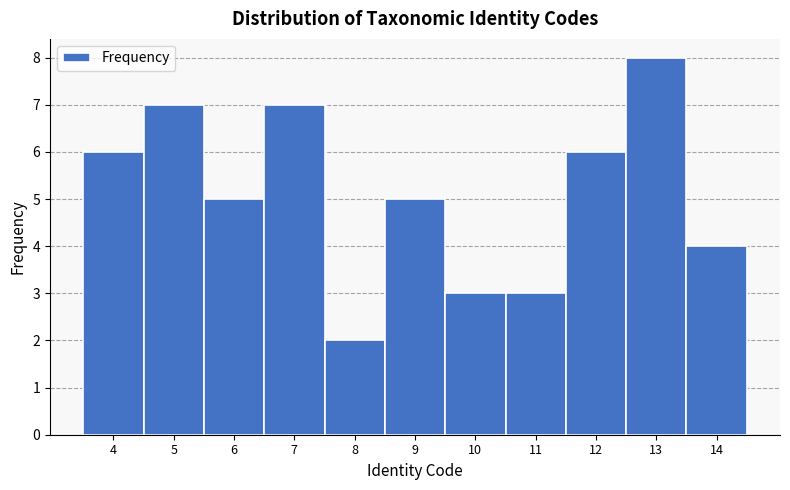

Reading left to right, list every bar in this chart as the range it spans on the x-axis followed by its height. The values are not printed on the chart, so give them approximately, as read against the axis.

3.5 to 4.5: 6
4.5 to 5.5: 7
5.5 to 6.5: 5
6.5 to 7.5: 7
7.5 to 8.5: 2
8.5 to 9.5: 5
9.5 to 10.5: 3
10.5 to 11.5: 3
11.5 to 12.5: 6
12.5 to 13.5: 8
13.5 to 14.5: 4